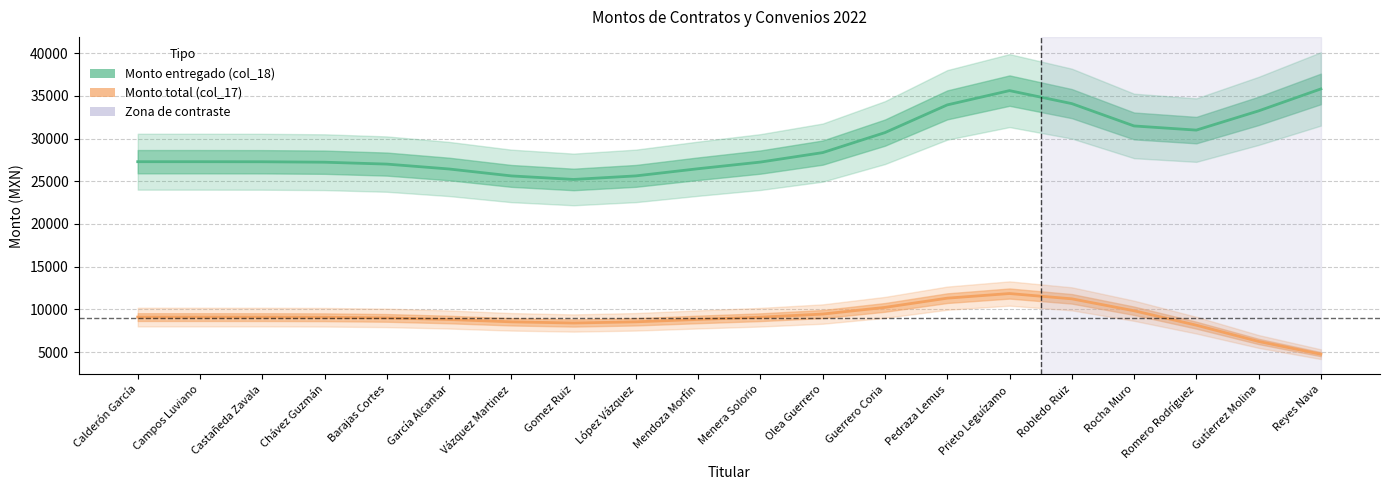

True or false: Monto total (col_17) and Monto entregado (col_18) intersect in this chart.

False